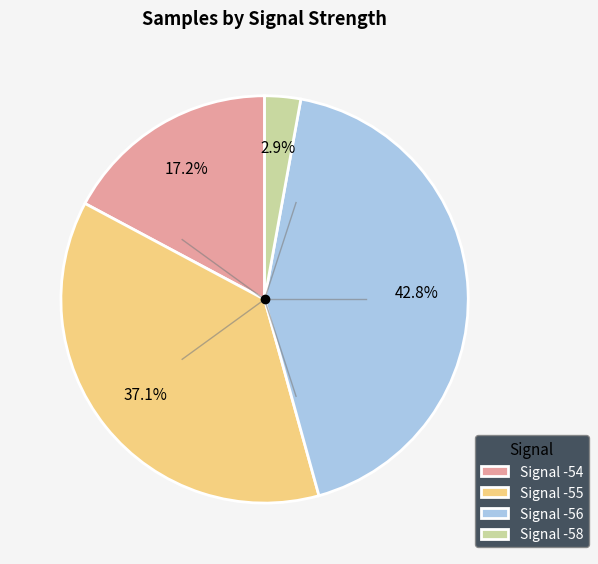

Combined, do Signal -58 and Signal -55 account for over 50%?

No